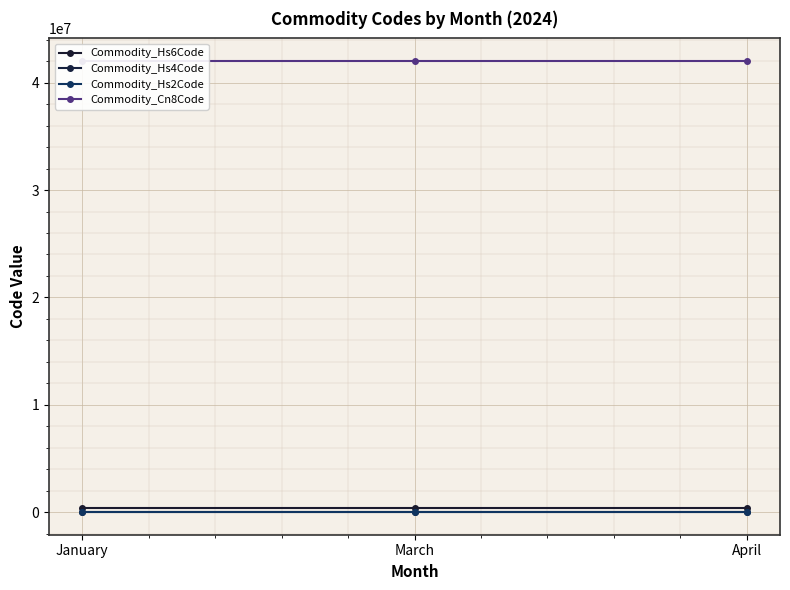

Count the number of categories in the chart.

3